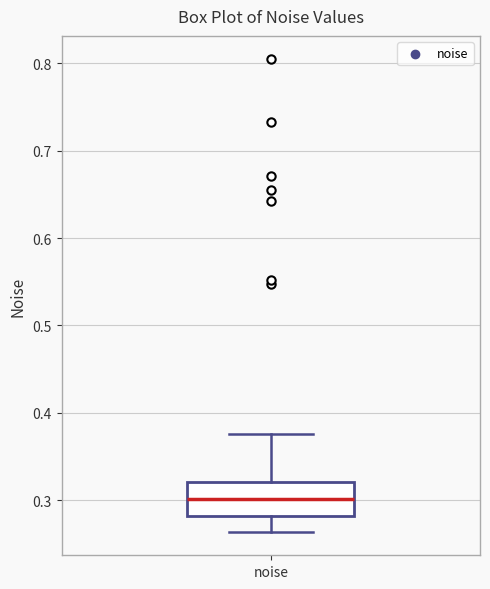

Transcribe this box plot: give where the median line is, the range the box spans, and where the two whiskers end, as read against the y-axis. The values are not printed on the chart, so give them approximately, as read against the axis.

median 0.30, box 0.28 to 0.32, whiskers 0.26 to 0.38